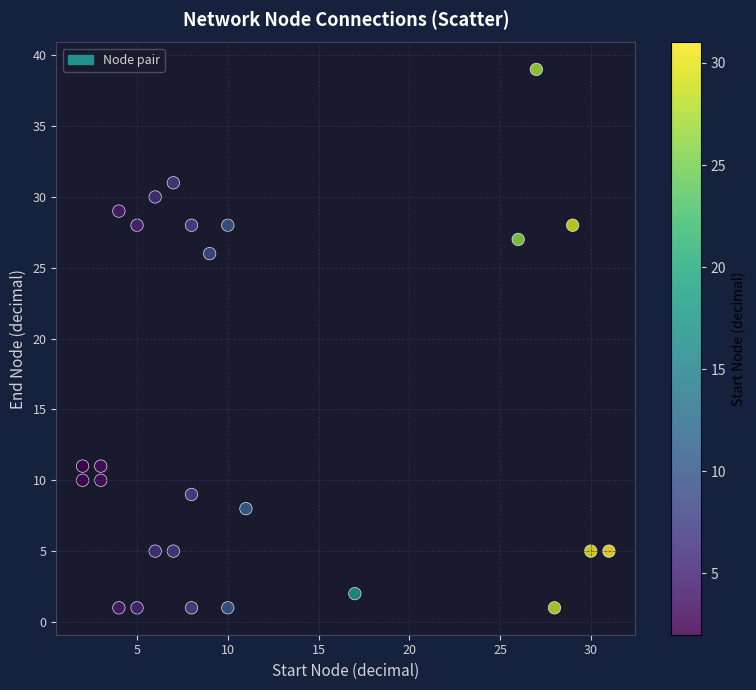

What Y value in the scatter plot is closest to 20?

26